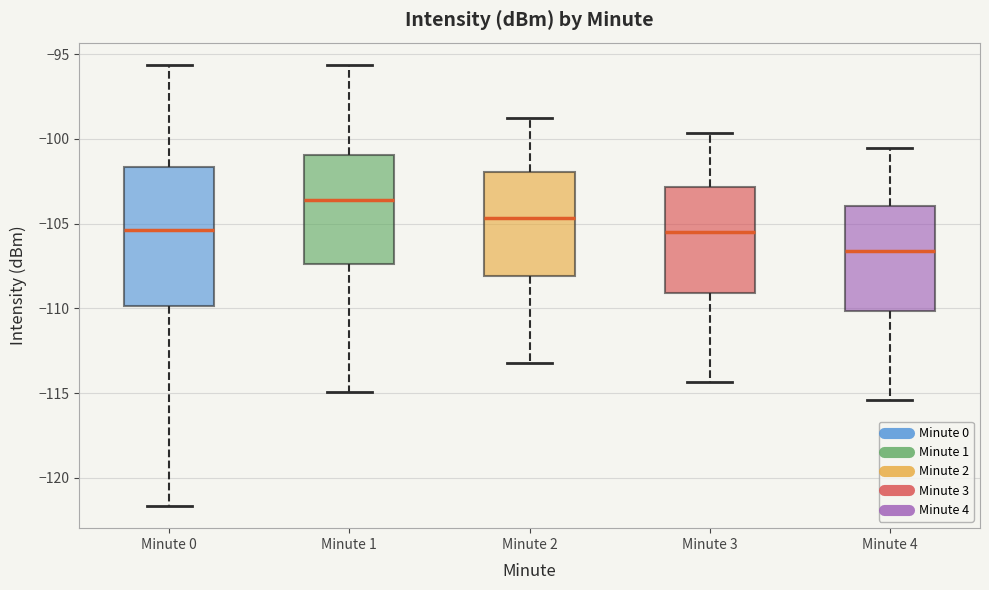

Where does the median line of the box for Minute 1 sit on the y-axis? The values are not printed on the chart, so give them approximately, as read against the axis.

-103.5